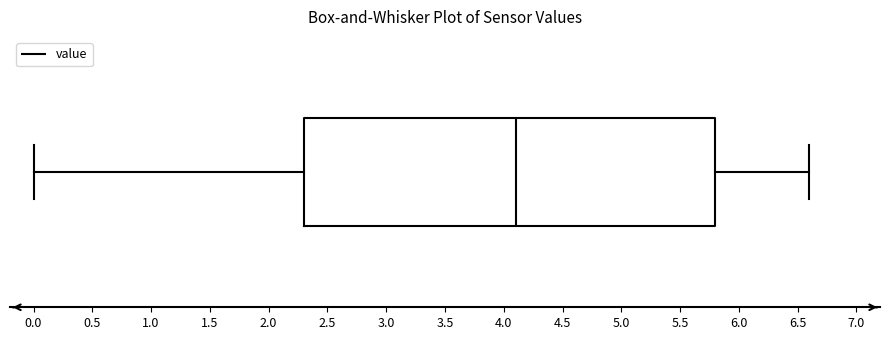

Transcribe this box plot: give where the median line is, the range the box spans, and where the two whiskers end, as read against the x-axis. The values are not printed on the chart, so give them approximately, as read against the axis.

median 4.1, box 2.3 to 5.8, whiskers 0.0 to 6.6